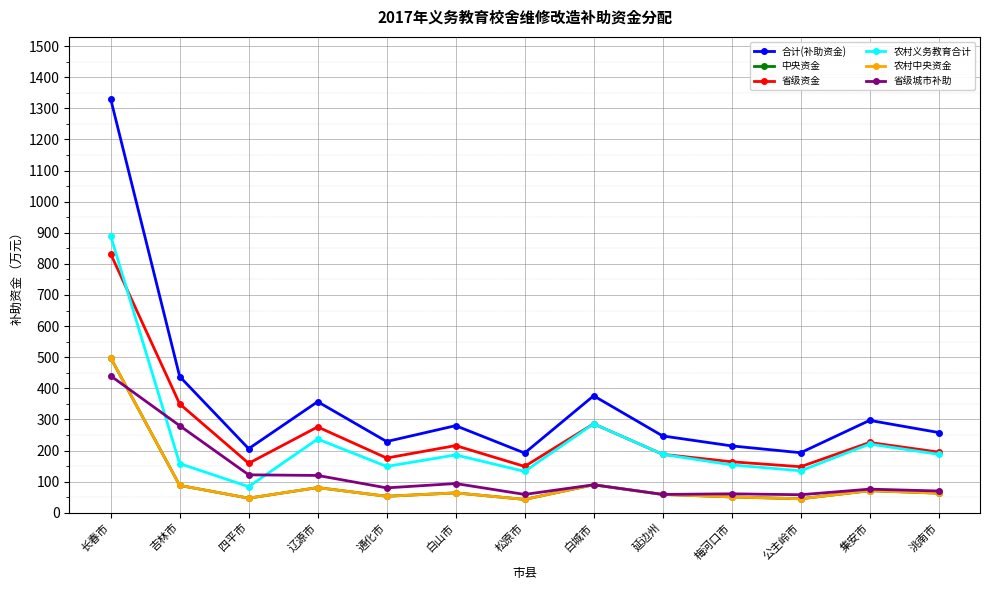

What is the label of the 9th point from the right?

通化市